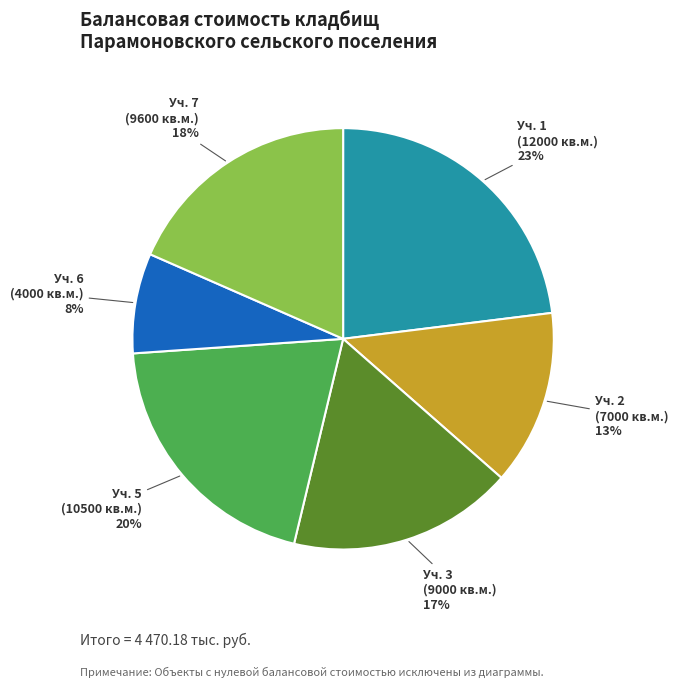

True or false: Уч. 3 (9000 кв.м.) accounts for 17% of the total.

True